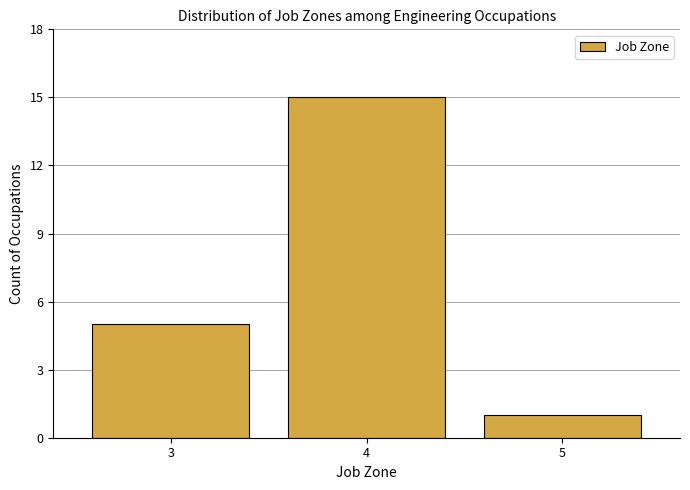

Reading left to right, transcribe all the data shown in this chart.

5	15	1